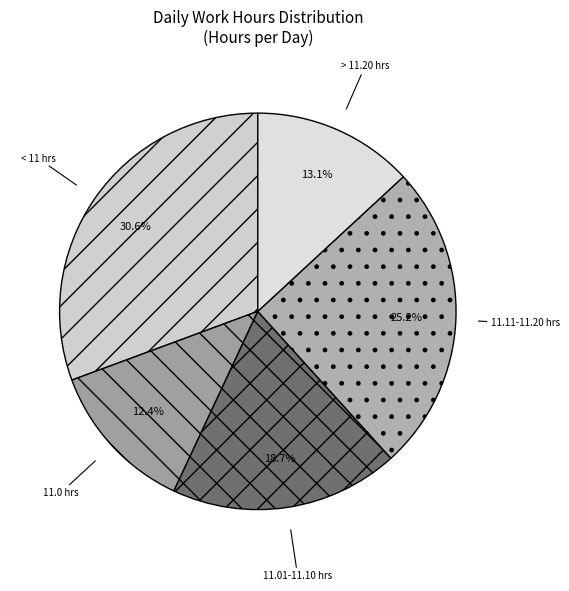

What is the ratio of the value at 11.0 hrs to the value at 11.11-11.20 hrs?

0.5